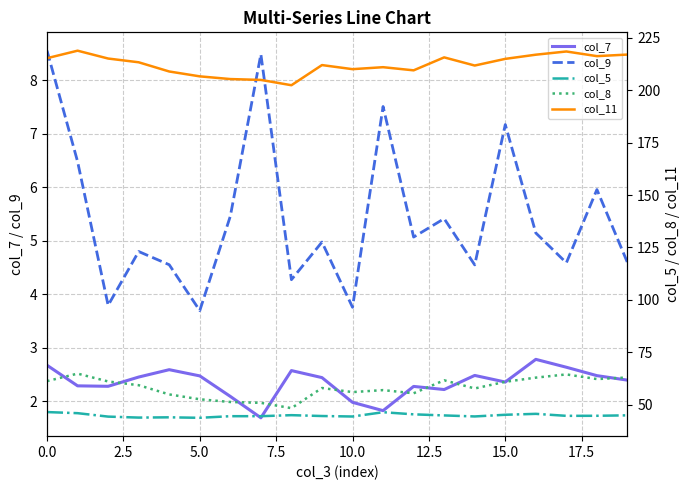

True or false: col_7 and col_9 cross at least once.

False